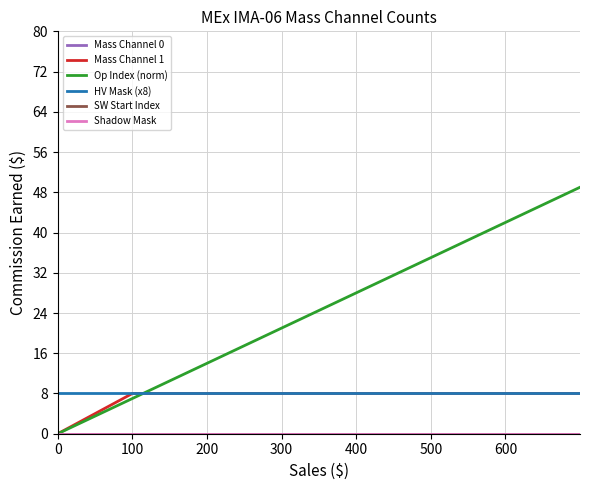

Does the chart have visible grid lines?

Yes